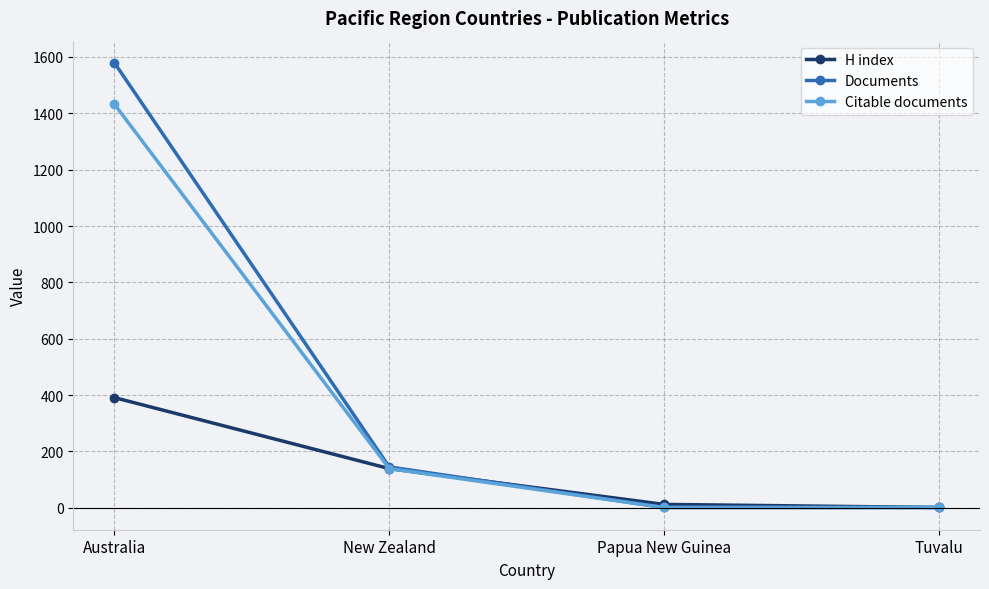

How many values in the H index series are below 139?

2